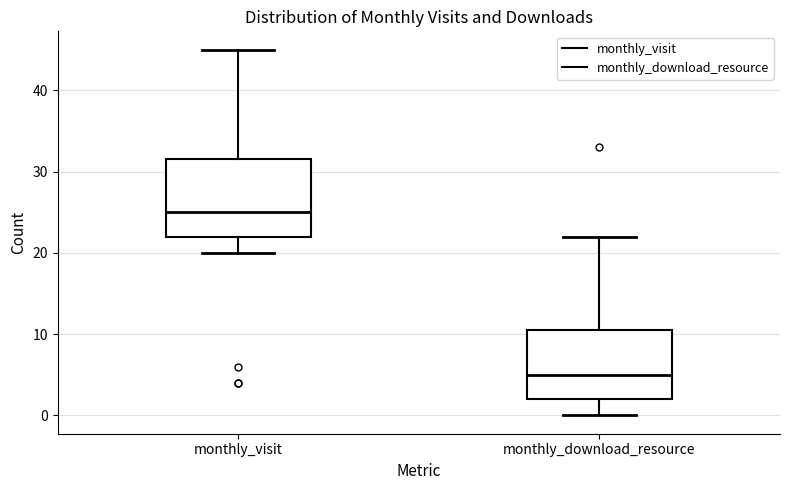

Where is the upper edge of the box for monthly_visit on the y-axis? The values are not printed on the chart, so give them approximately, as read against the axis.

32